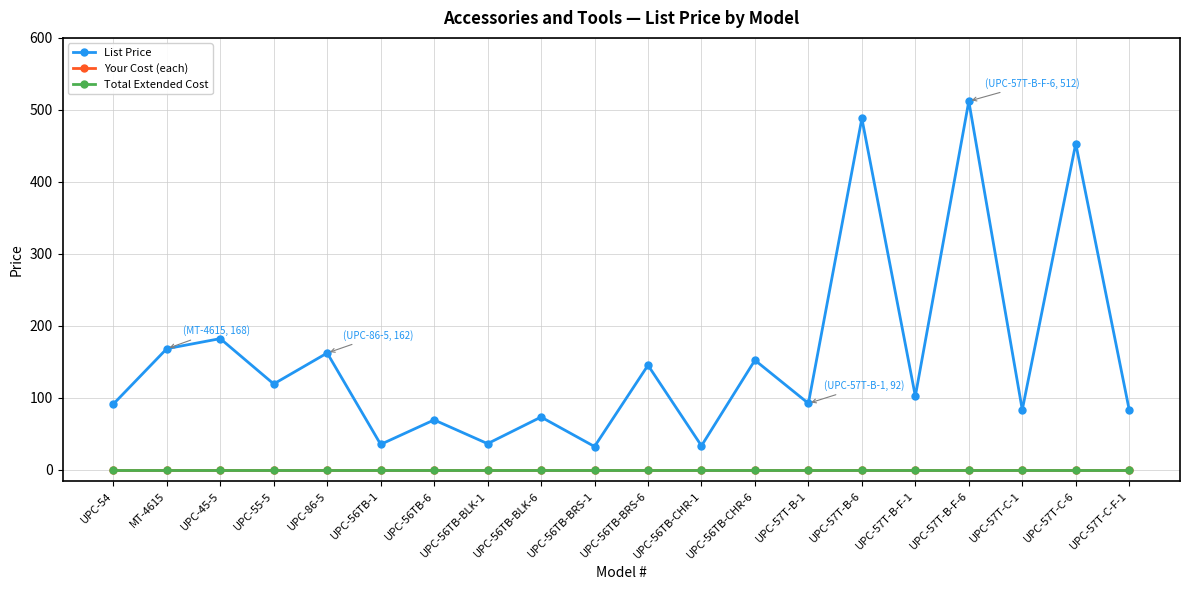

Does the chart have visible grid lines?

Yes